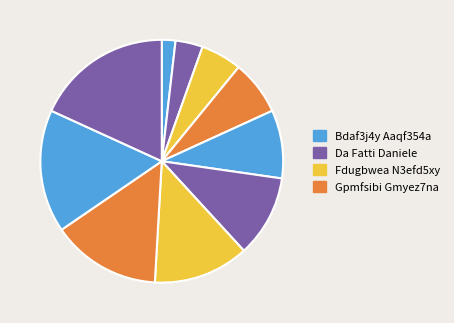

To the nearest percent, what is the difference between the largest and smallest slice percentages?

16%